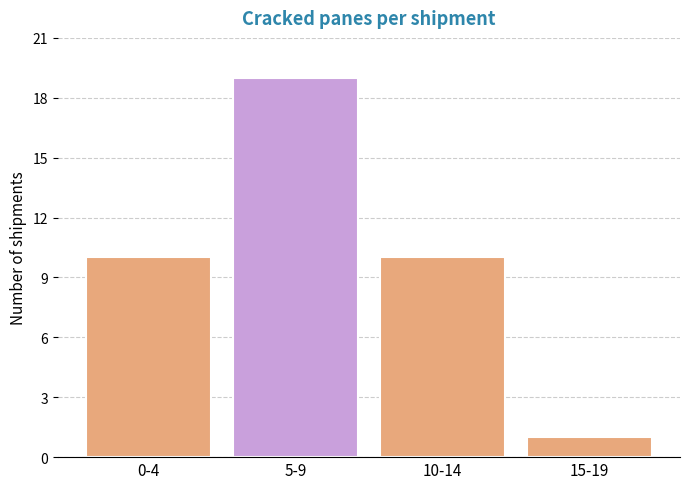

Reading left to right, list all the values displayed in this chart.

10	19	10	1